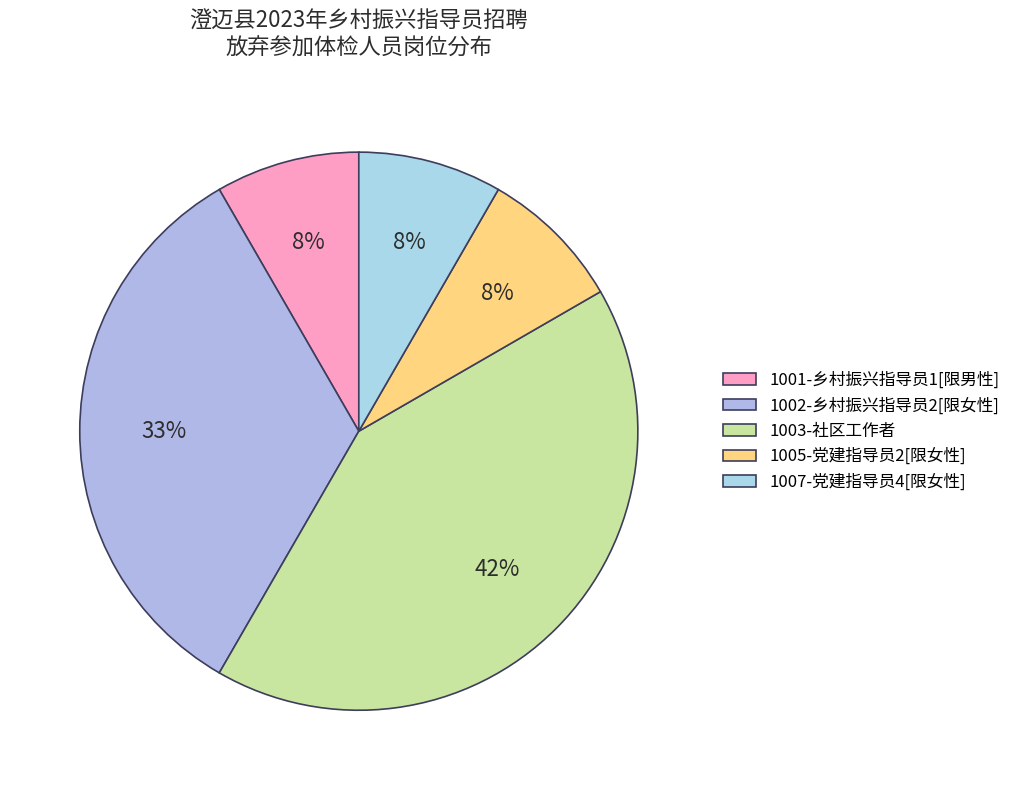

How many segments does this pie chart have?

5